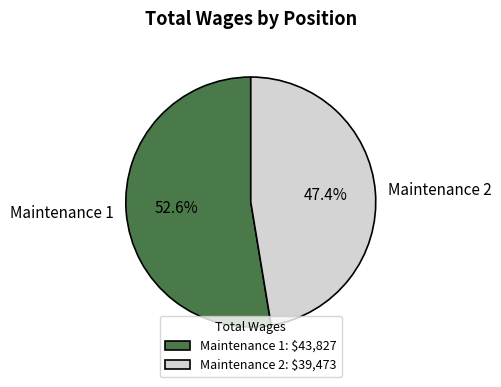

Which has a higher value, Maintenance 2 or Maintenance 1?

Maintenance 1